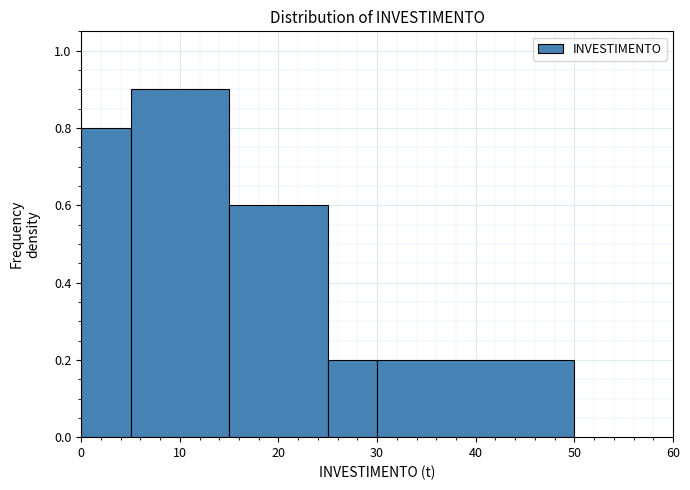

Reading left to right, transcribe this chart: for each bar, give the range it covers on the x-axis and its height. The values are not printed on the chart, so give them approximately, as read against the axis.

0 to 5: 0.8
5 to 15: 0.9
15 to 25: 0.6
25 to 30: 0.2
30 to 50: 0.2